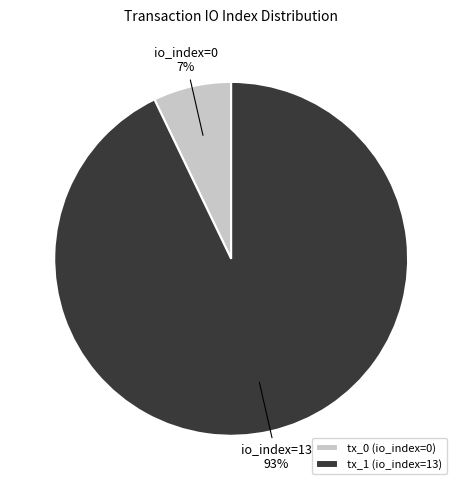

Does any single category account for the majority?

Yes